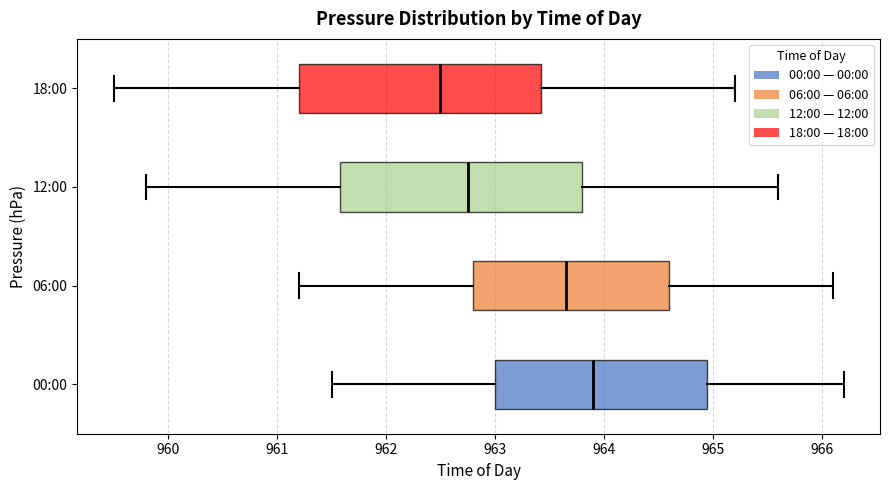

Where is the right edge of the box for 00:00 on the x-axis? The values are not printed on the chart, so give them approximately, as read against the axis.

965.0